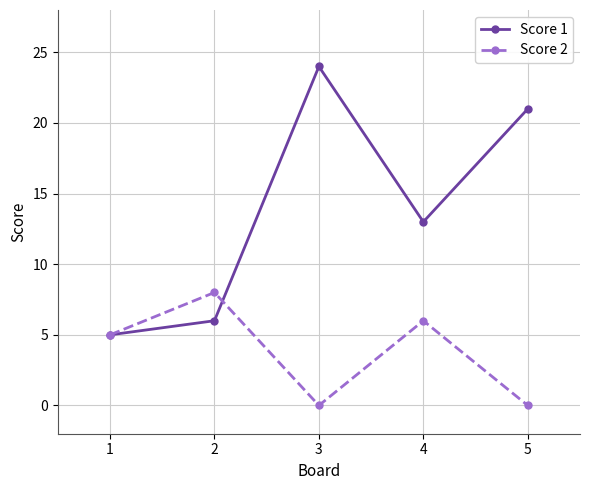

What is the value of the Score 1 point at the 1st from the left?

5